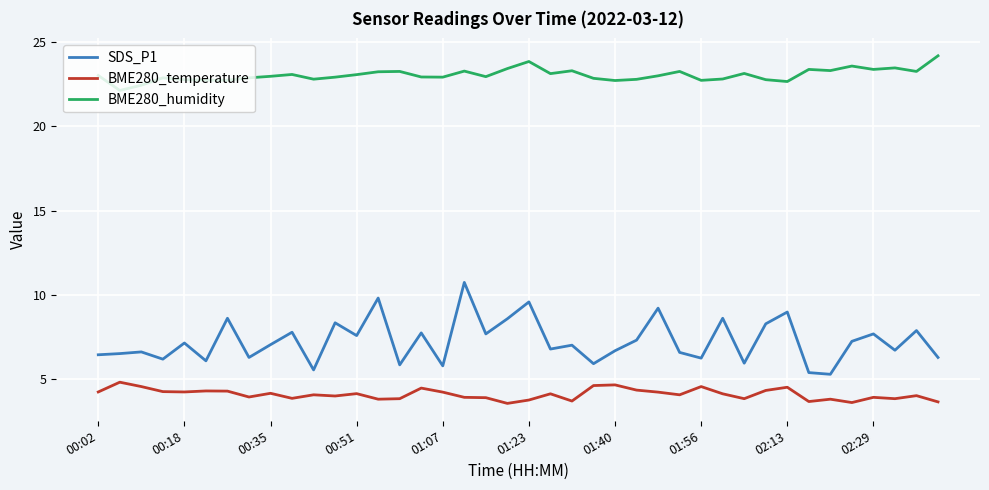

What is the smallest value displayed?

3.5